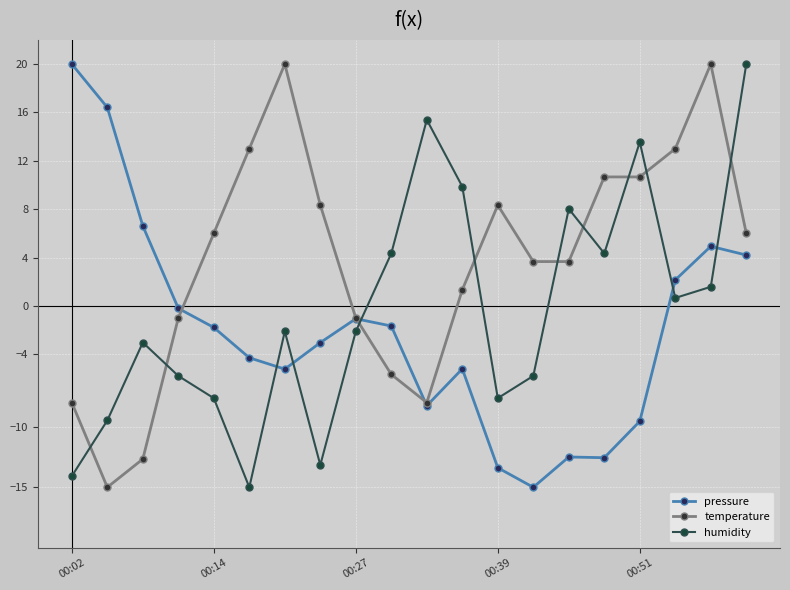

What is the highest value of the pressure series?

20.0